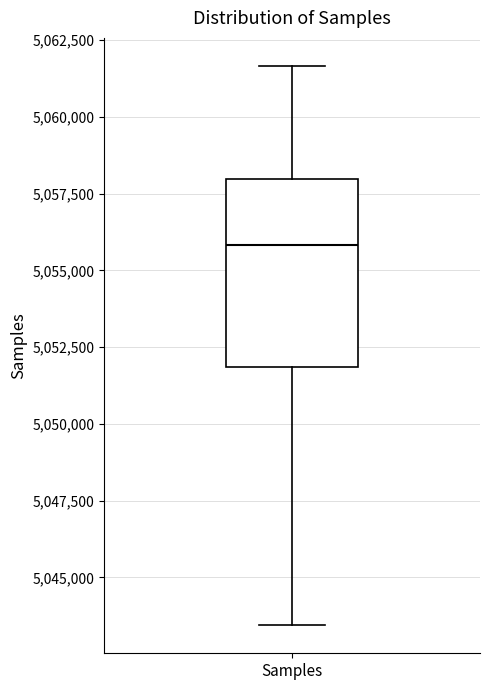

Transcribe this box plot: give where the median line is, the range the box spans, and where the two whiskers end, as read against the y-axis. The values are not printed on the chart, so give them approximately, as read against the axis.

median 5056000, box 5052000 to 5058000, whiskers 5043500 to 5061500